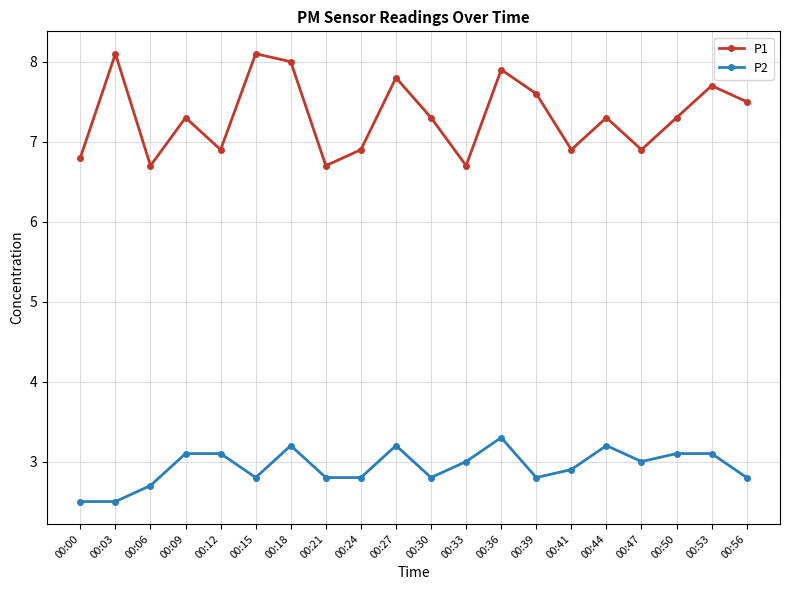

Which series has the largest total across all categories?

P1